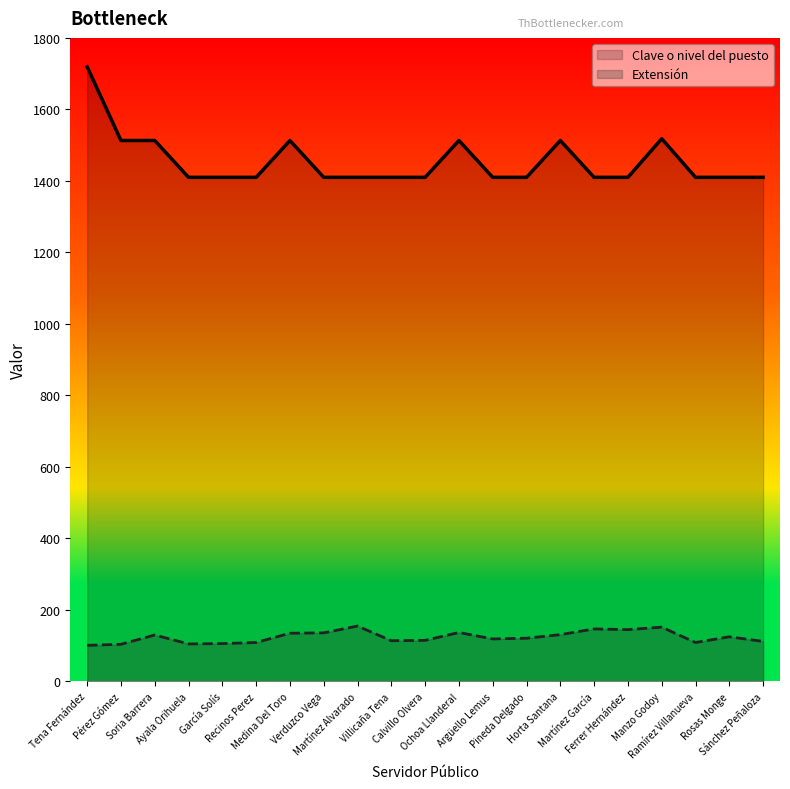

How many values in the Clave o nivel del puesto series exceed 1410?

7